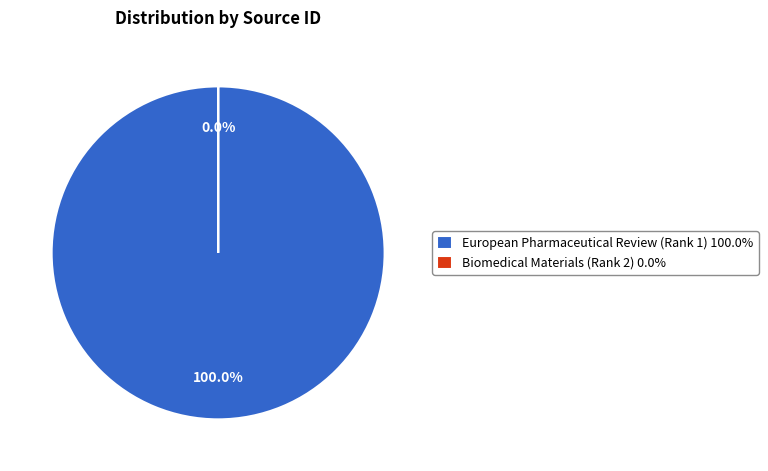

What percentage is the European Pharmaceutical Review (Rank 1) slice, to the nearest percent?

100%